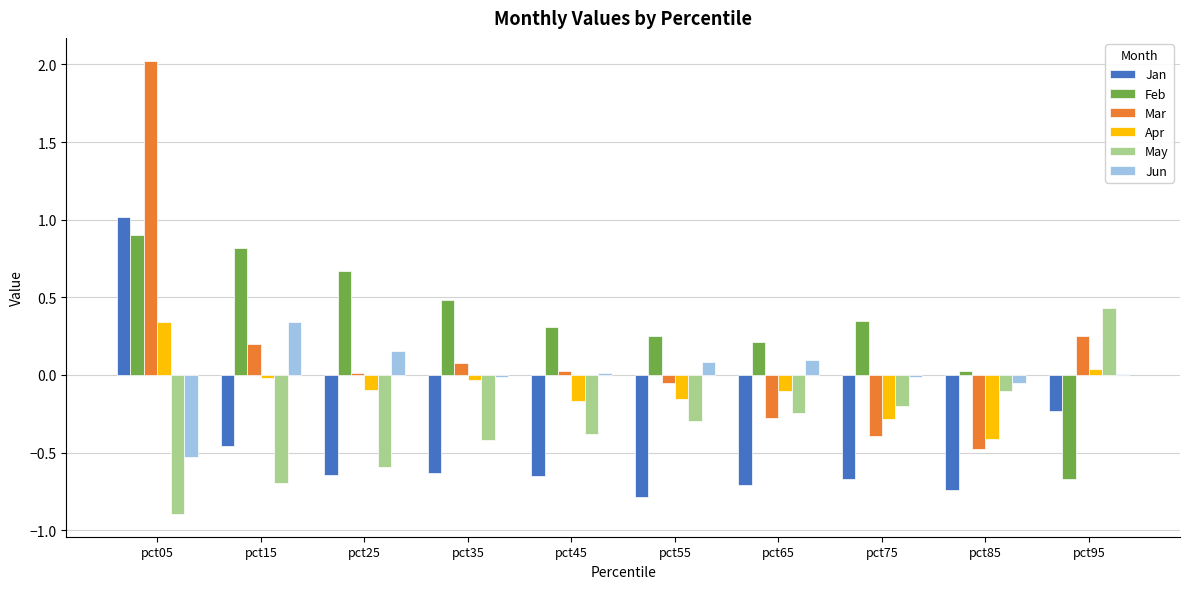

What is the greatest value displayed?

2.0